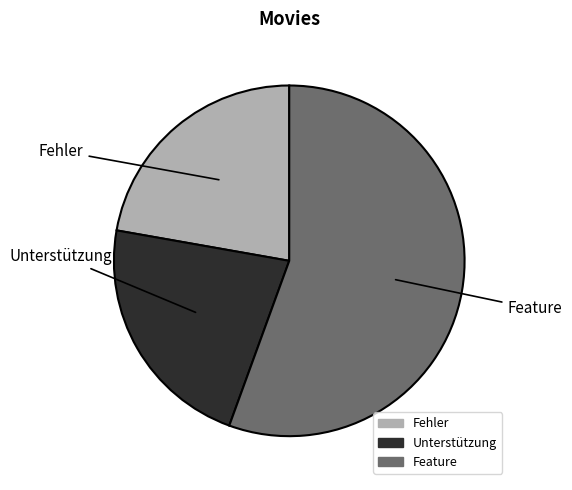

Is there any slice that represents more than half of the pie?

Yes